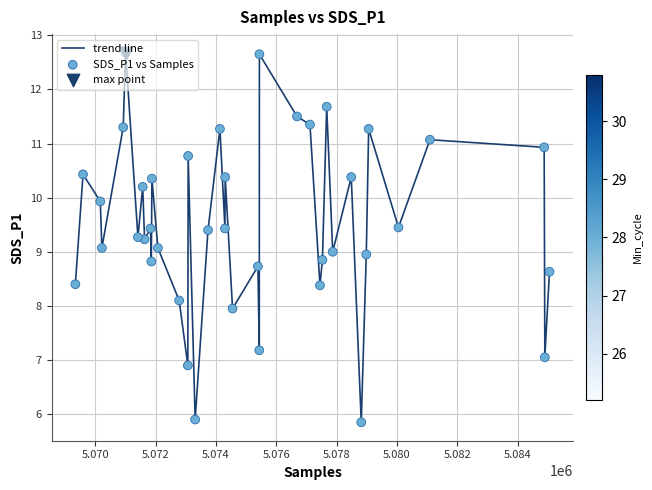

What is the greatest value displayed?

12.7